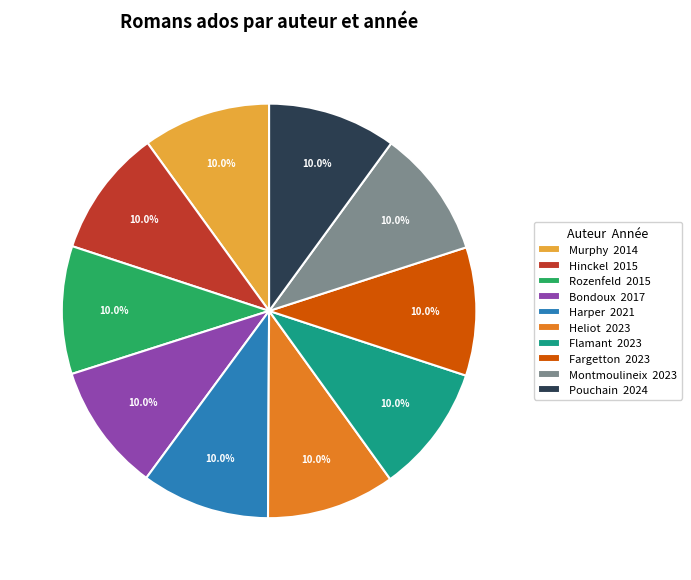

What is the ratio of the value at Harper 2021 to the value at Fargetton 2023?

1.0